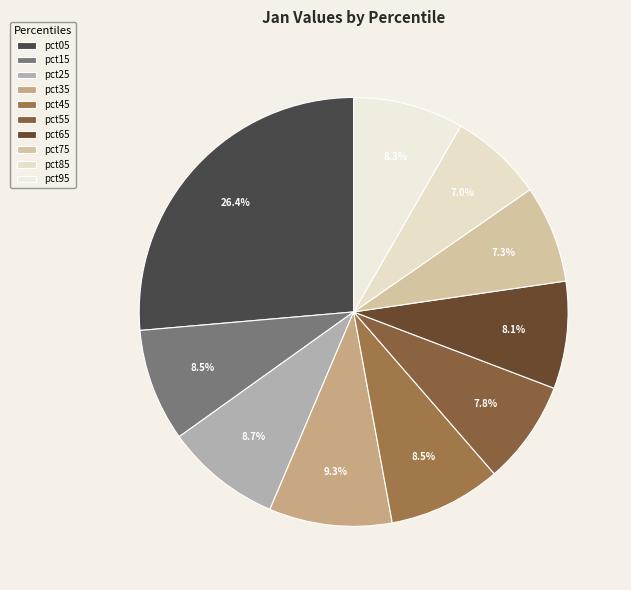

To the nearest percent, what is the combined percentage of pct25 and pct15?

17%